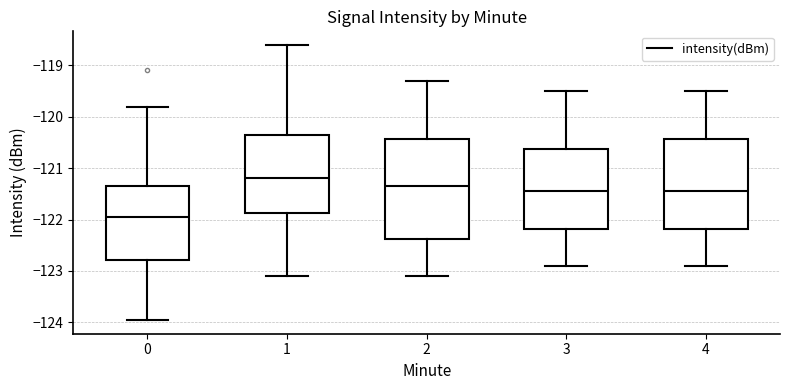

Which box is the tallest, from its lower edge to its upper edge?

2